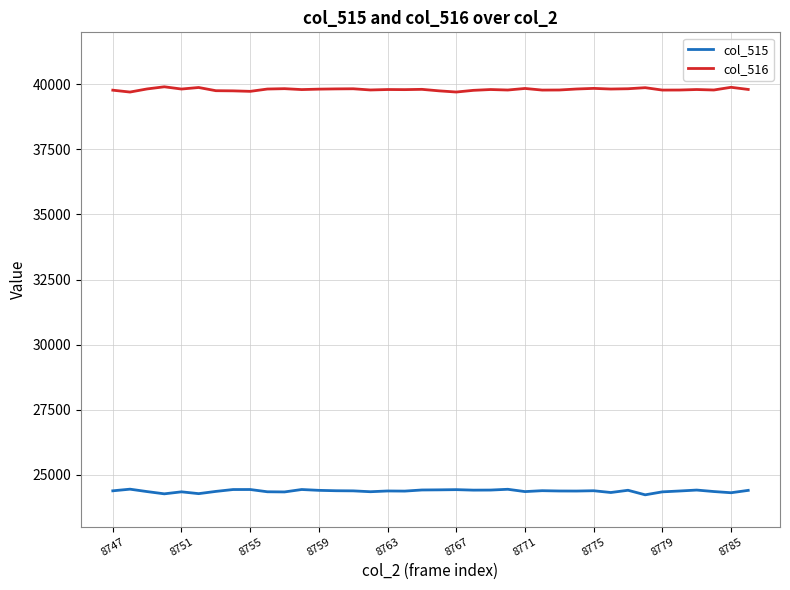

True or false: col_516 and col_515 cross at least once.

False